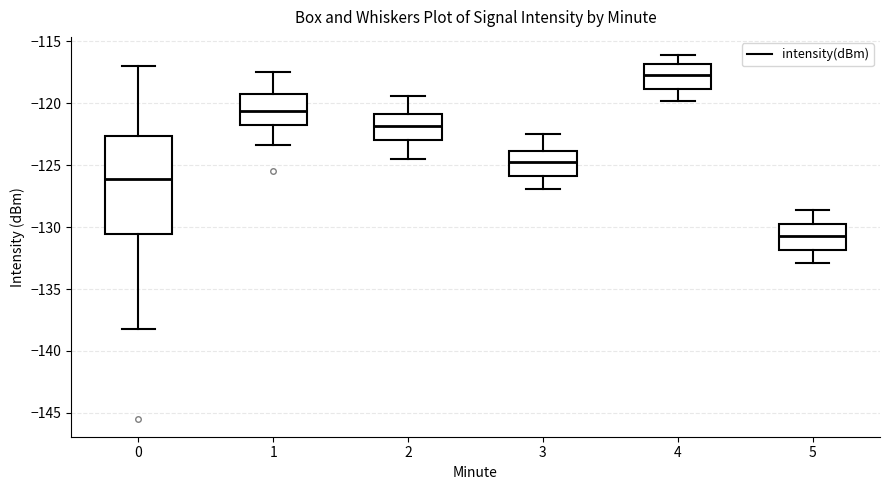

Comparing the boxes themselves (not the whiskers), which one is the tallest?

0